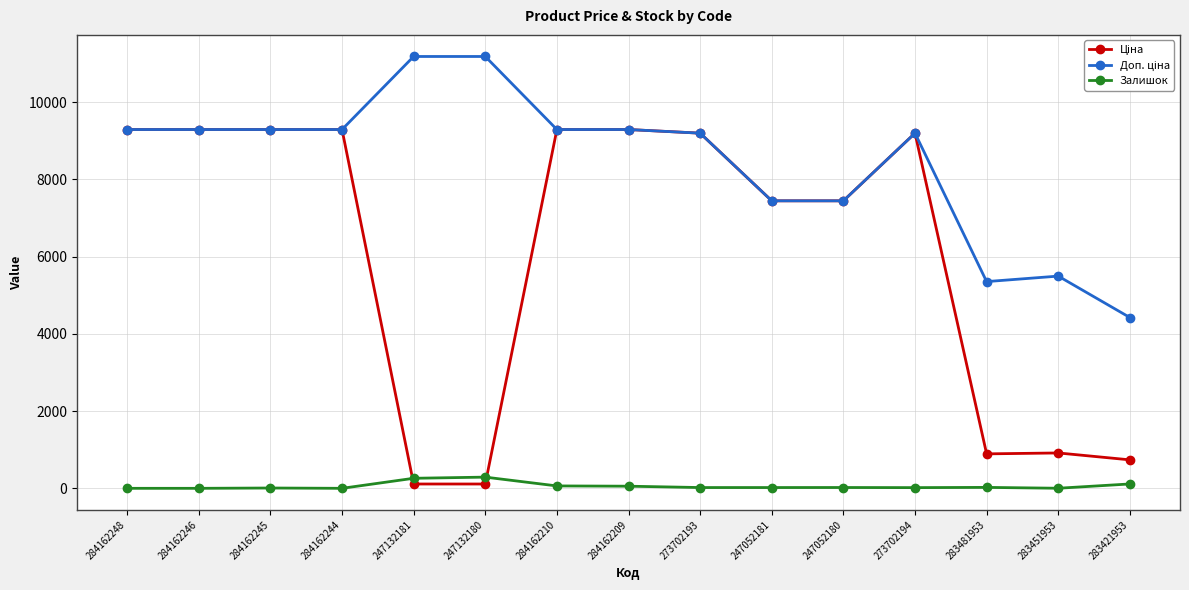

What is the spread (max minus min) of values at 247052181?

7424.6